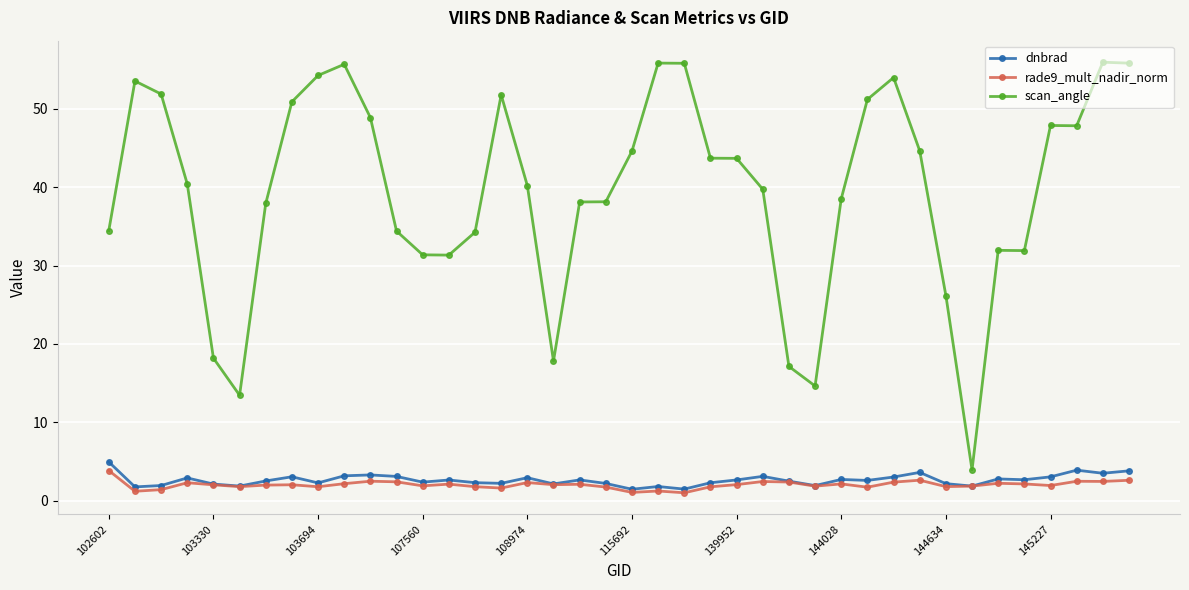

True or false: scan_angle and rade9_mult_nadir_norm cross at least once.

False